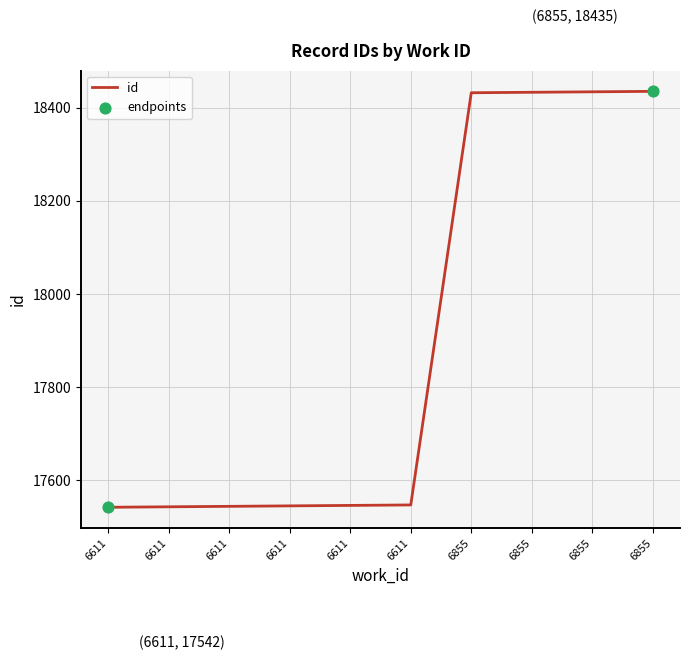

Which has a higher value, 6855 or 6611?

6855